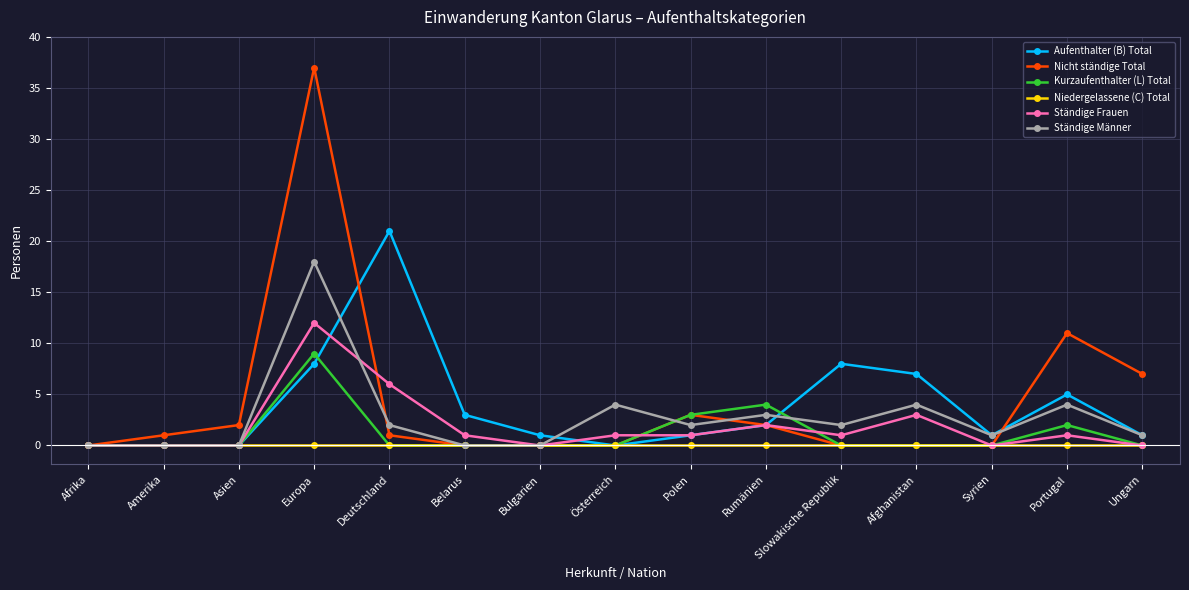

Rank the series by their maximum value, from highest to lowest.

Nicht ständige Total, Aufenthalter (B) Total, Ständige Männer, Ständige Frauen, Kurzaufenthalter (L) Total, Niedergelassene (C) Total